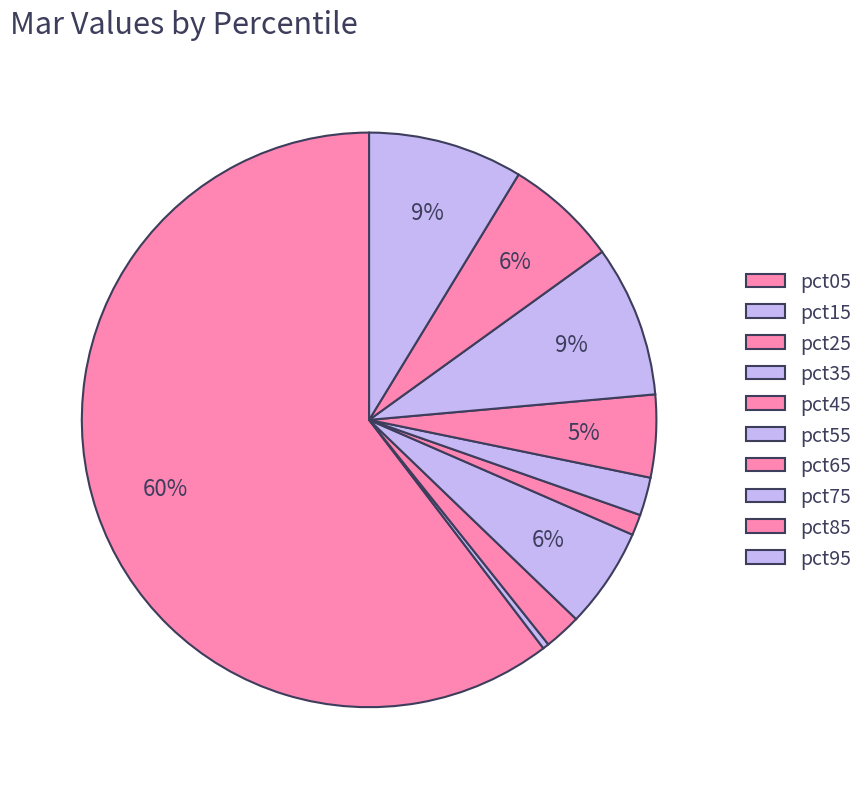

Which has a higher value, pct45 or pct05?

pct05